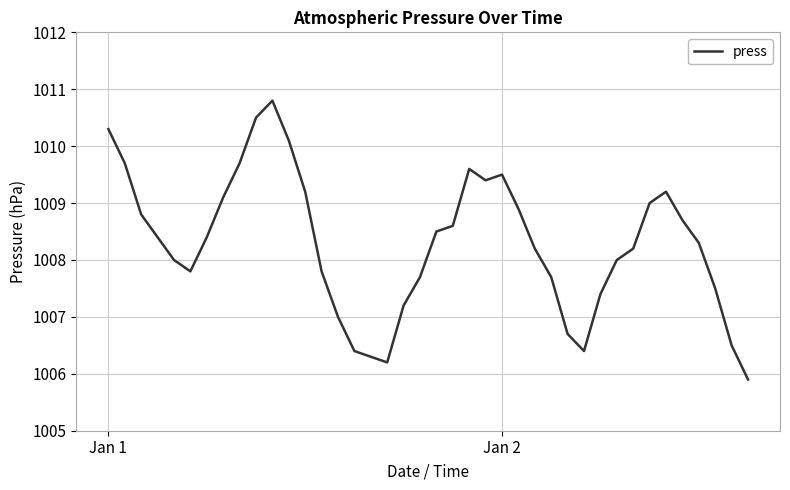

Is this an area chart (filled region under the line)?

No